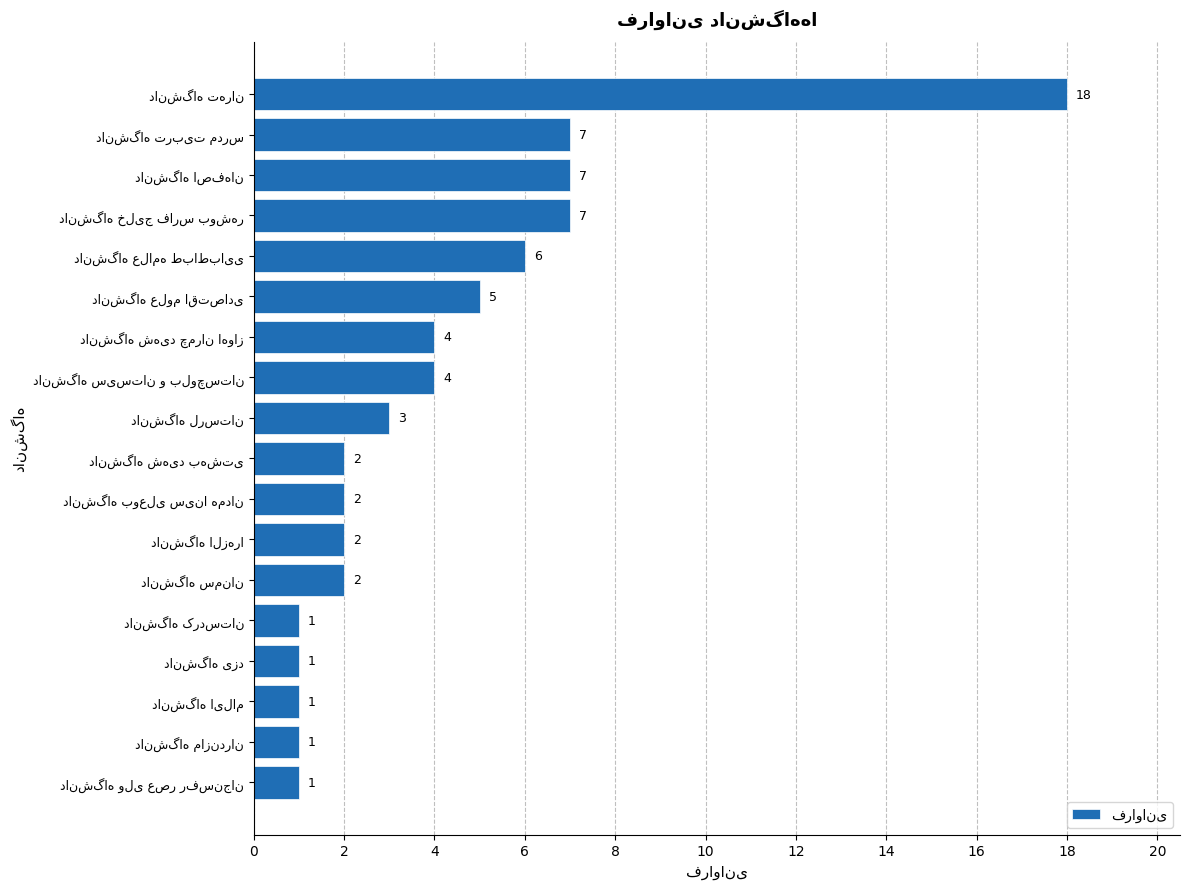

Does the chart contain any negative values?

No